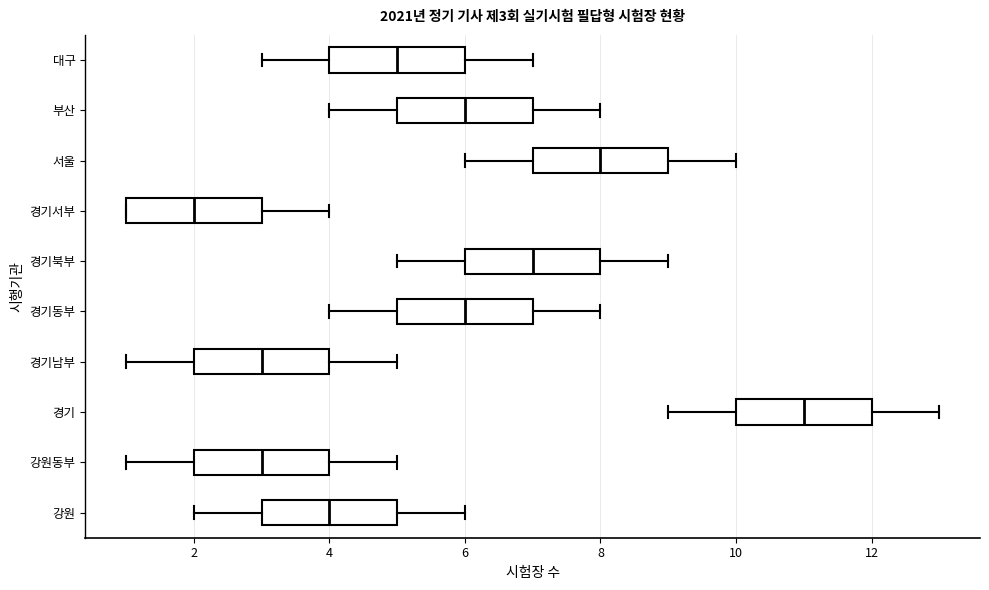

Which box's median line is the furthest to the right?

경기